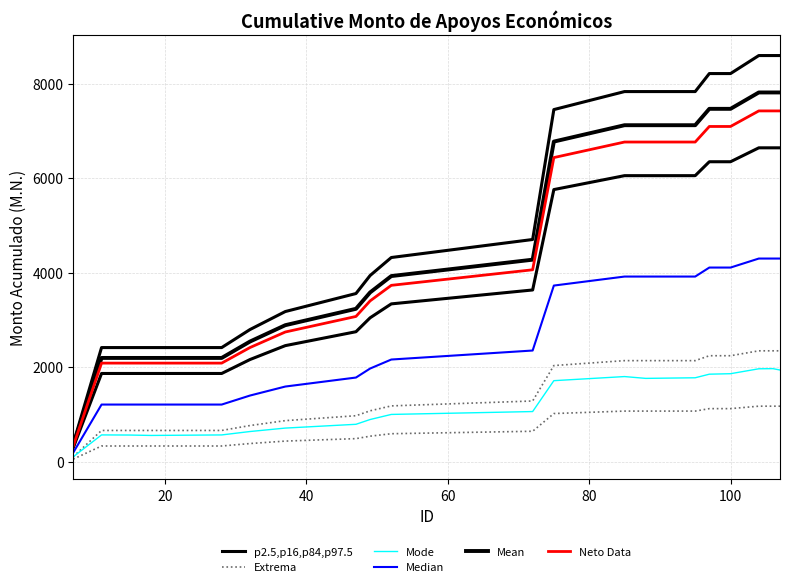

How many series are shown in this chart?

6